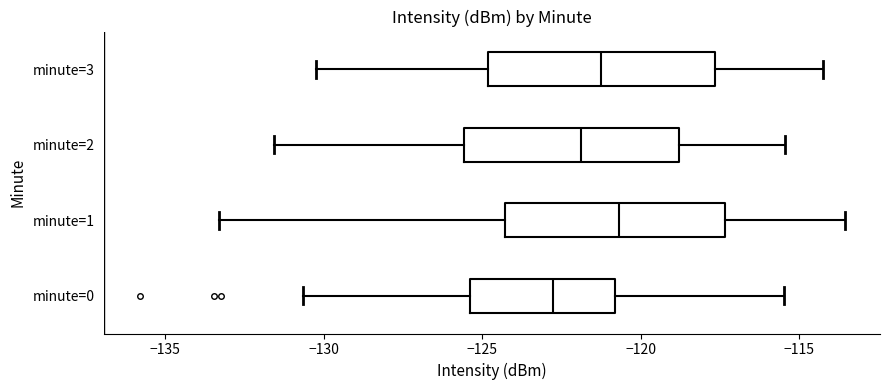

Where does the median line of the box for minute=2 sit on the x-axis? The values are not printed on the chart, so give them approximately, as read against the axis.

-122.0